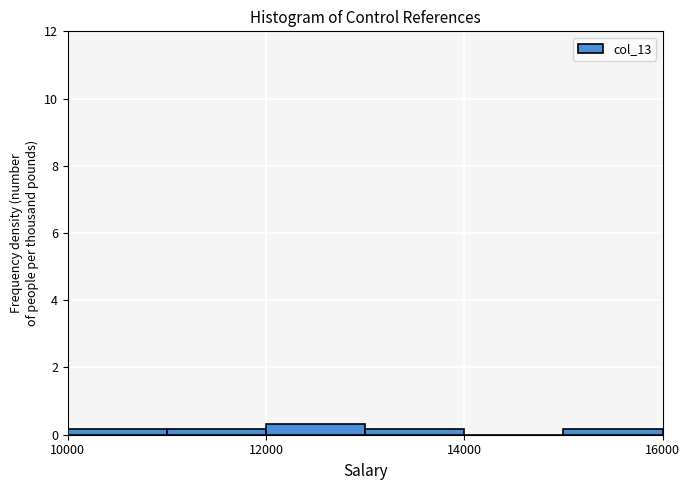

Reading left to right, list every bar in this chart as the range it spans on the x-axis followed by its height. The values are not printed on the chart, so give them approximately, as read against the axis.

10000 to 11000: under 0.2
11000 to 12000: under 0.2
12000 to 13000: 0.4
13000 to 14000: under 0.2
14000 to 15000: 0
15000 to 16000: under 0.2